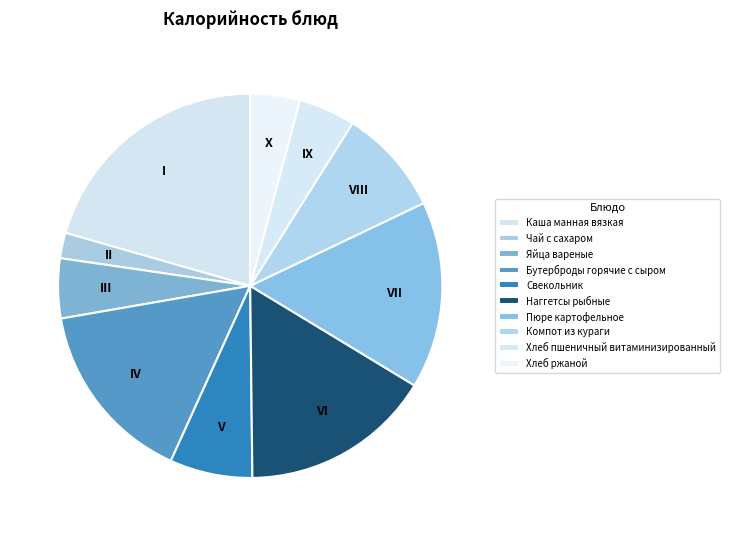

What is the ratio of the value at Хлеб ржаной to the value at Наггетсы рыбные?

0.3